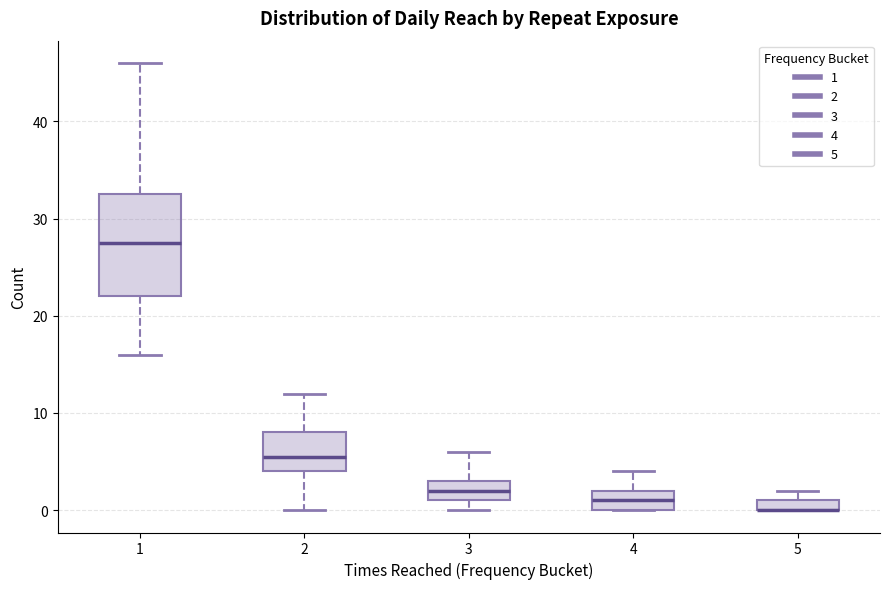

Comparing the boxes themselves (not the whiskers), which one is the tallest?

1